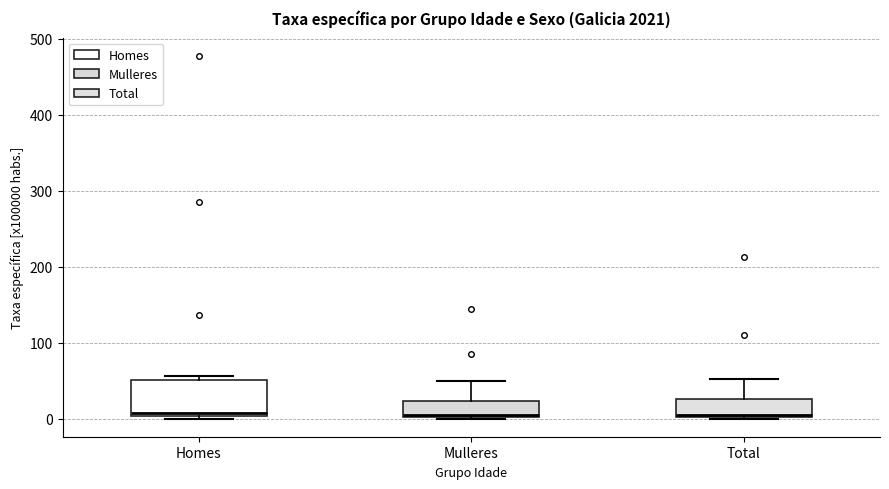

Comparing the boxes themselves (not the whiskers), which one is the tallest?

Homes